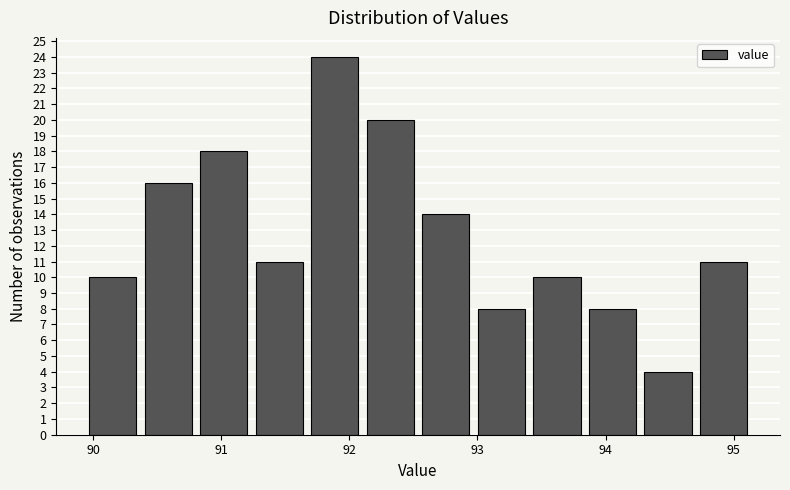

How tall is the bar that spans 93.0 to 93.4 on the x-axis? Neither the bar edges nor the heights are printed on the chart, so give them approximately, as read against the axes.

8